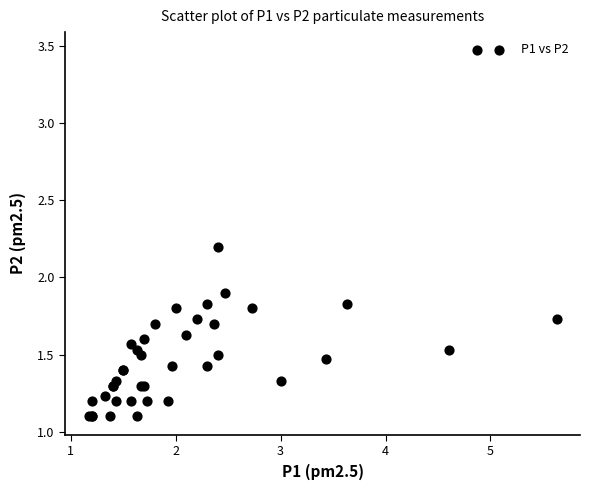

What Y value in the scatter plot is closest to 2?

1.9